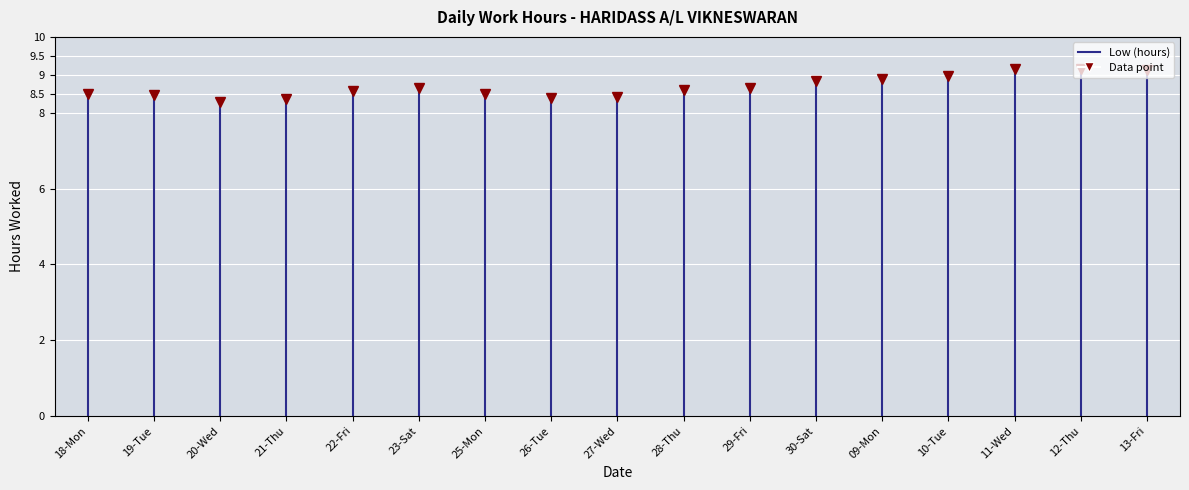

What is the label of the 2nd point from the left?

19-Tue